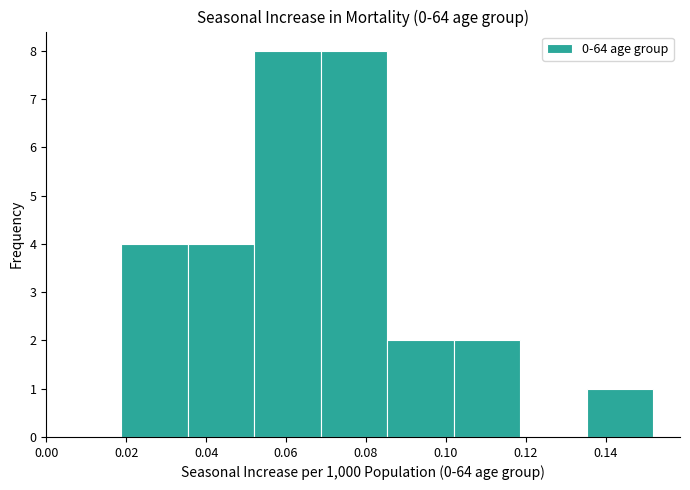

Reading left to right, list every bar in this chart as the range it spans on the x-axis followed by its height. Neither the bar edges nor the heights are printed on the chart, so give them approximately, as read against the axes.

0.018 to 0.036: 4
0.036 to 0.052: 4
0.052 to 0.068: 8
0.068 to 0.086: 8
0.086 to 0.102: 2
0.102 to 0.118: 2
0.118 to 0.136: 0
0.136 to 0.152: 1